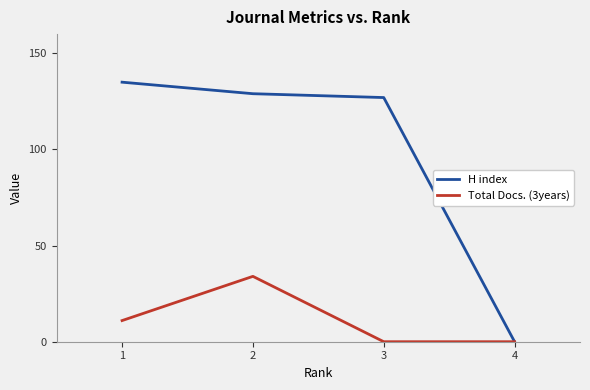

What is the maximum value shown in the chart?

135